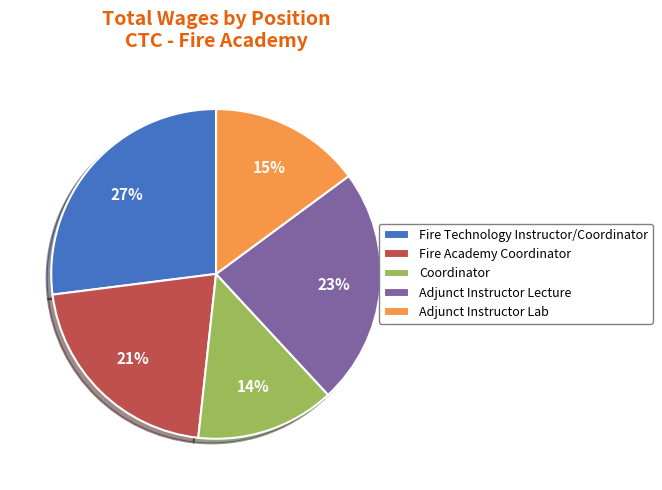

Is Coordinator the majority of the pie?

No